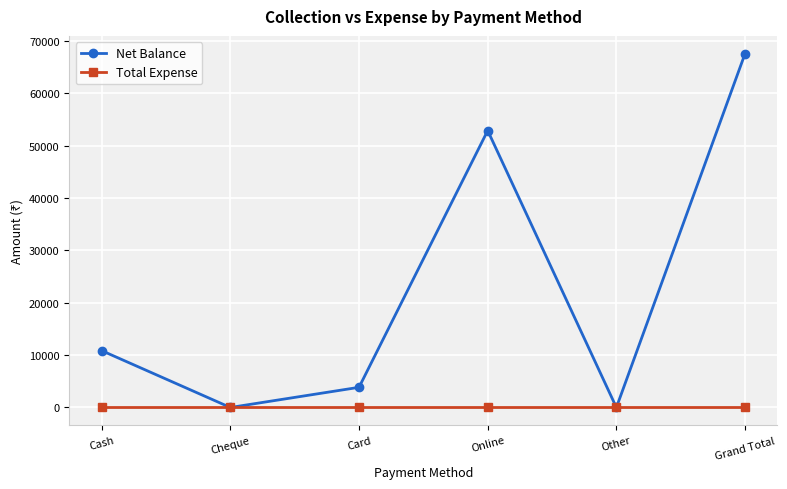

The Net Balance series shows 30416 at Other. True or false?

False